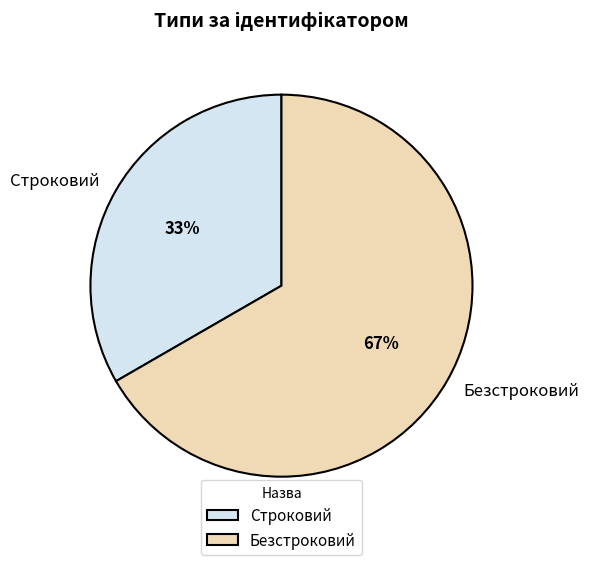

To the nearest percent, what is the combined percentage of Безстроковий and Строковий?

100%